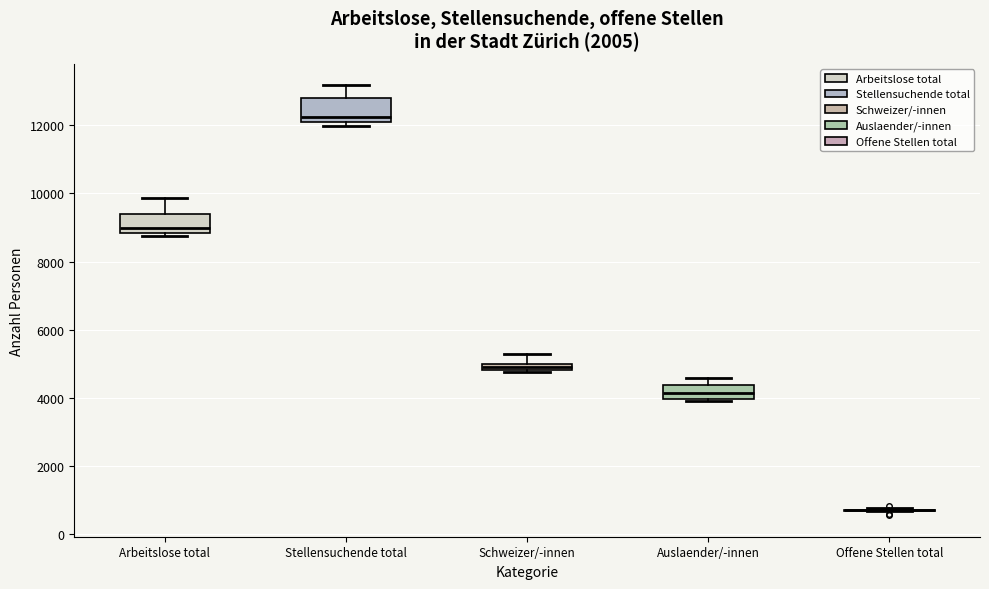

Where does the upper whisker of the box for Stellensuchende total end on the y-axis? The values are not printed on the chart, so give them approximately, as read against the axis.

13200